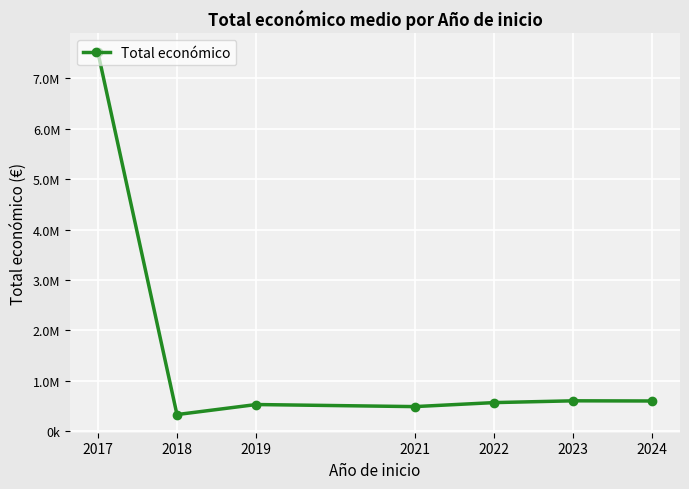

What is the smallest value displayed?

326265.9